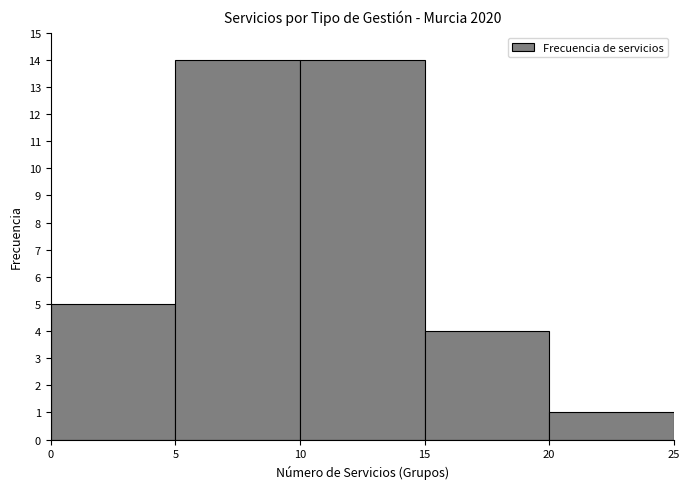

Reading left to right, transcribe this chart: for each bar, give the range it covers on the x-axis and its height. The values are not printed on the chart, so give them approximately, as read against the axis.

0 to 5: 5
5 to 10: 14
10 to 15: 14
15 to 20: 4
20 to 25: 1